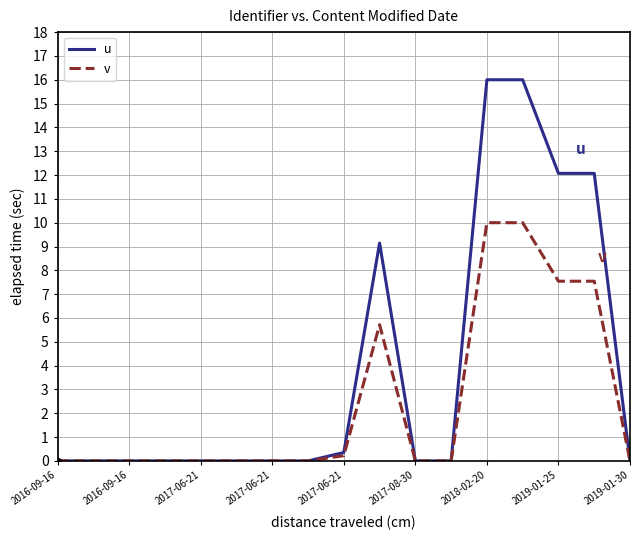

What is the maximum value shown in the chart?

16.0